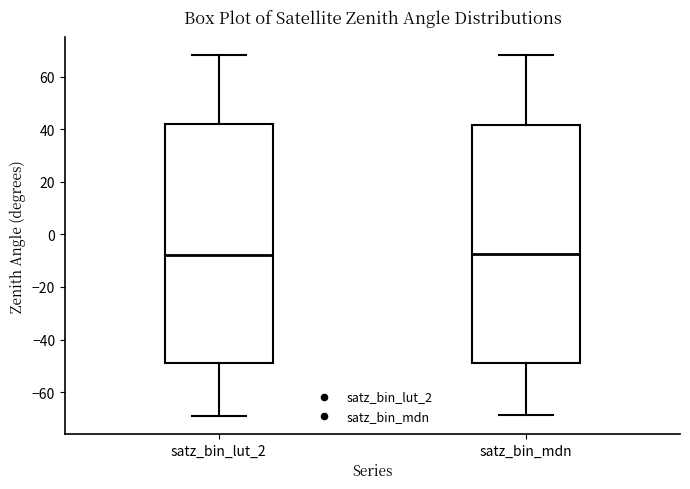

Reading left to right, transcribe this box plot: for each box, give where its median line is, the range the box spans, and where its two whiskers end, as read against the y-axis. The values are not printed on the chart, so give them approximately, as read against the axis.

satz_bin_lut_2: median -8, box -48 to 42, whiskers -70 to 68
satz_bin_mdn: median -8, box -48 to 42, whiskers -68 to 68